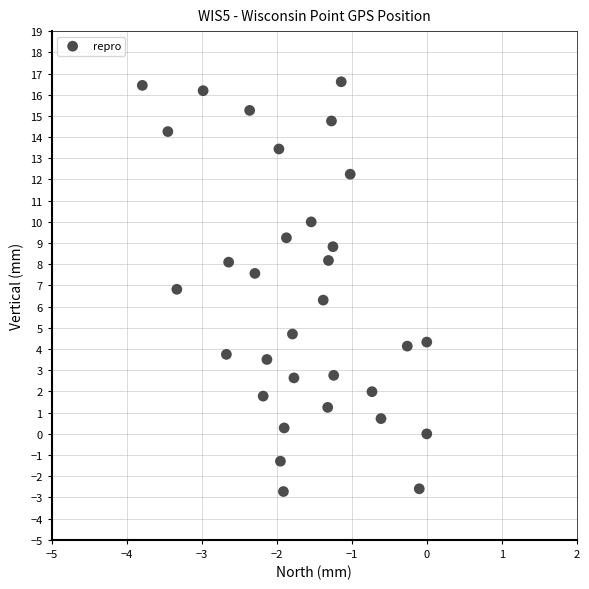

What Y value in the scatter plot is closest to 6?

6.3